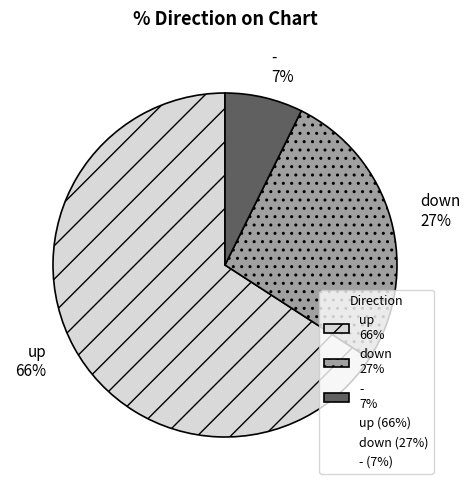

What is the smallest slice in the pie chart?

-